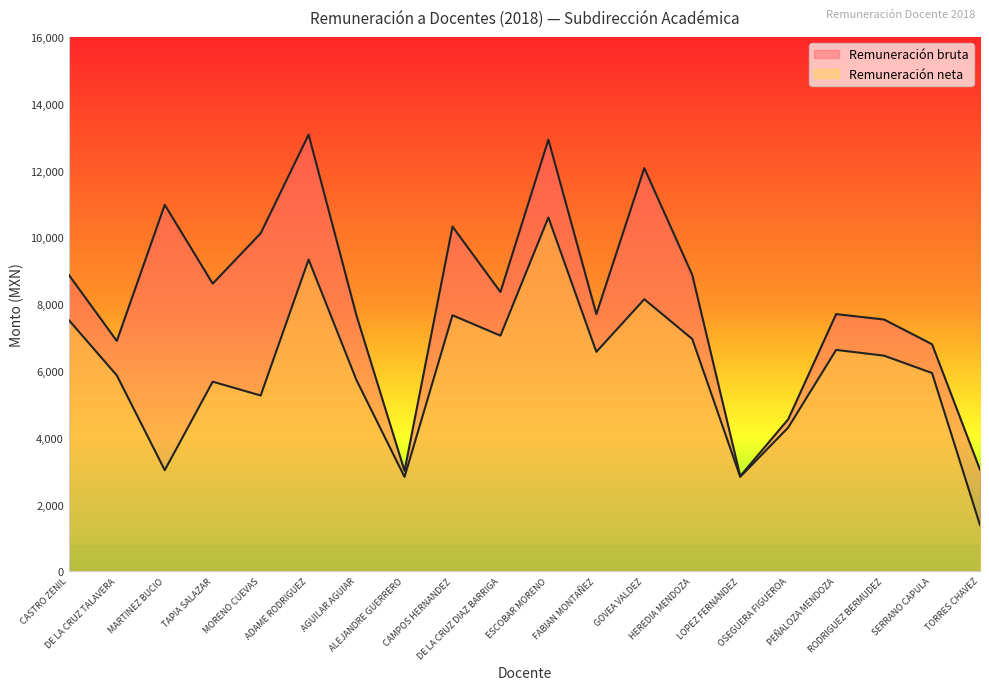

Count the number of categories in the chart.

20